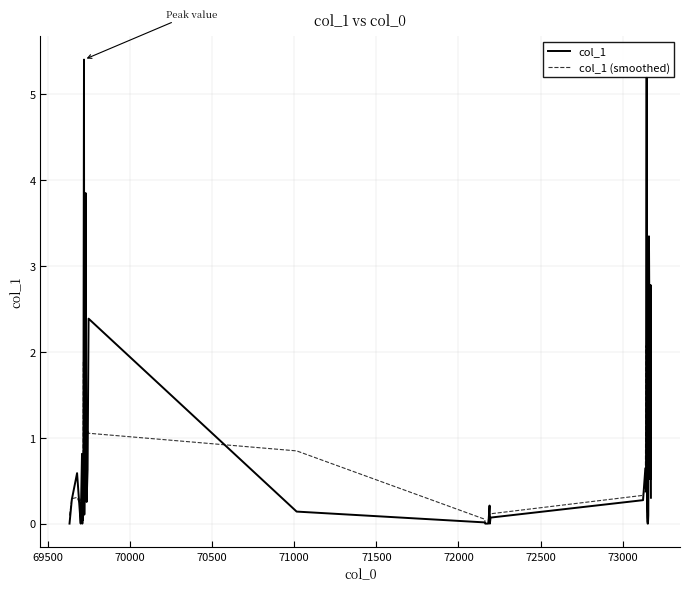

What is the highest value of the col_1 (smoothed) series?

2.4